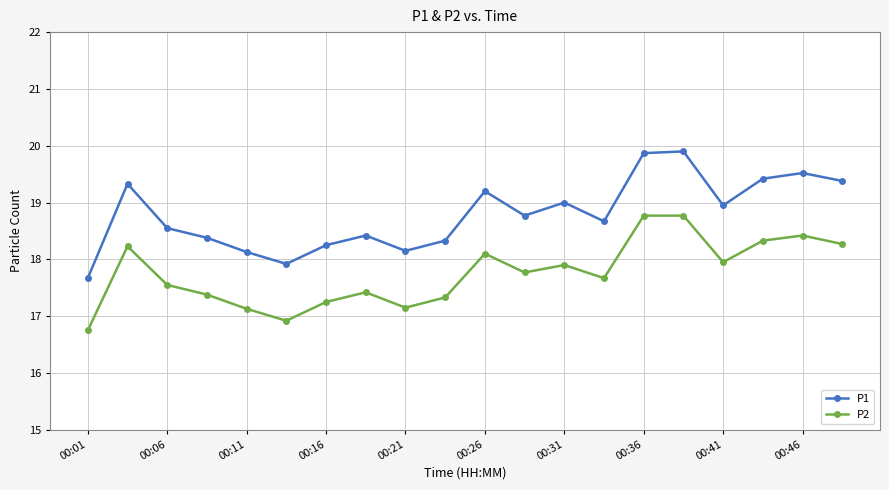

List the series in order of their peak value, highest first.

P1, P2